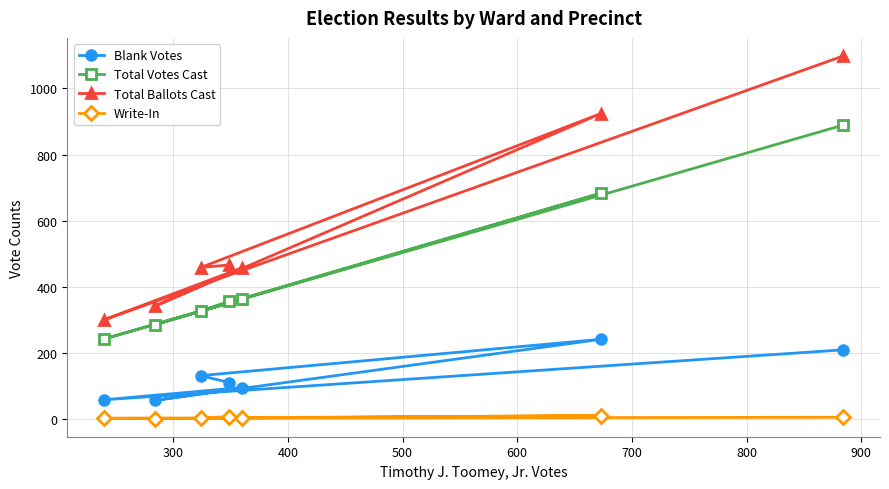

Which series has the largest total across all categories?

Total Ballots Cast